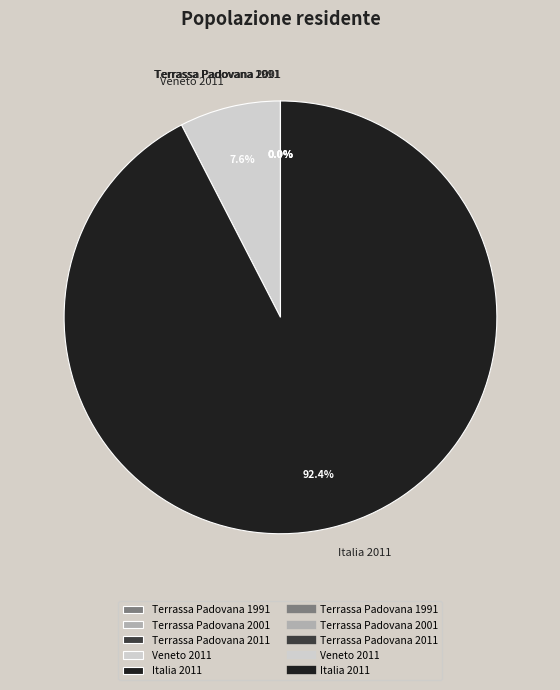

Does Italia 2011 account for over 50% of the chart?

Yes